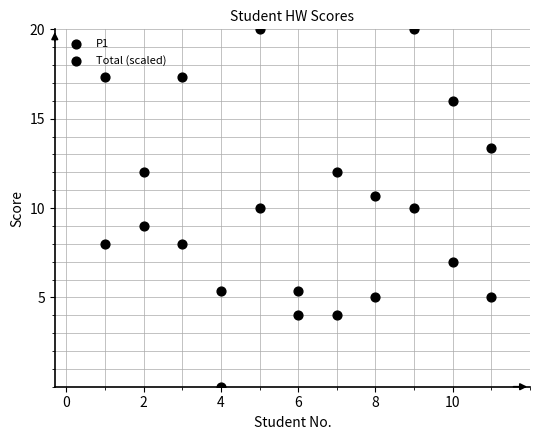

Count the number of points in this scatter plot.

22